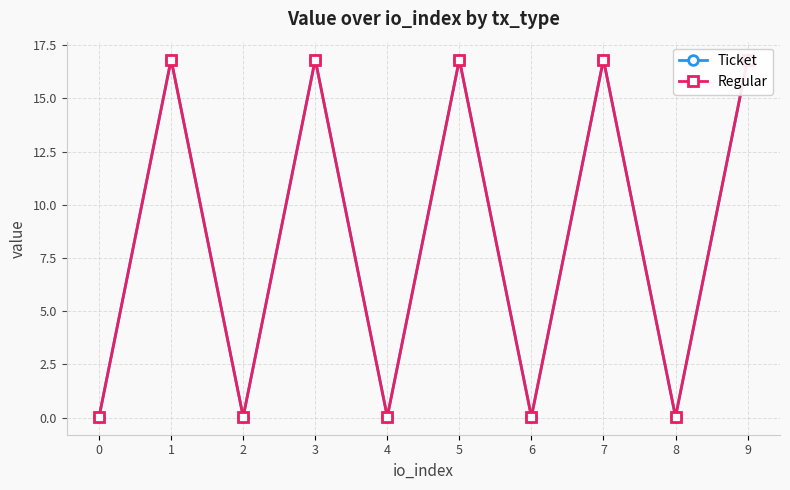

Between 9 and 4, which is larger?

9